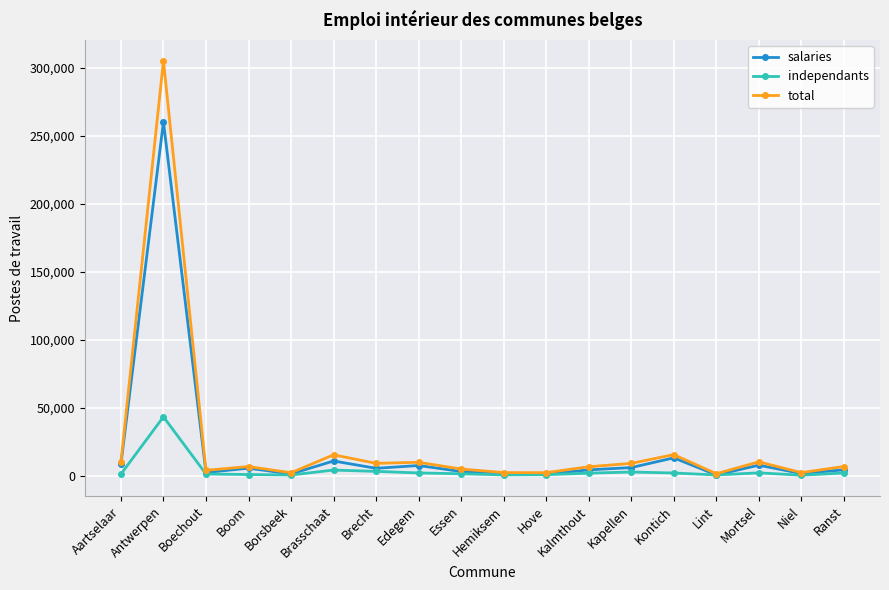

True or false: total has more than 1 points higher than both neighbors.

True